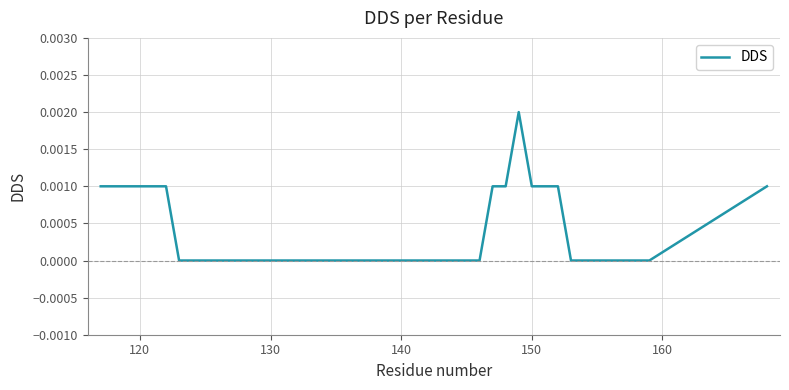

True or false: the data has more than 1 interior local peaks.

False